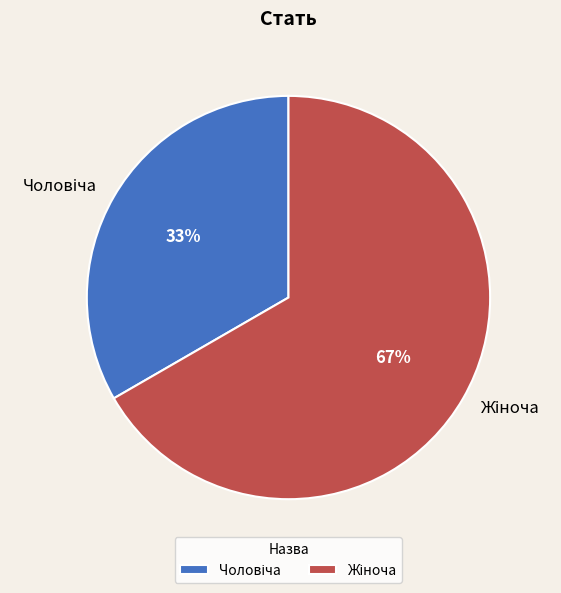

To the nearest percent, what is the average slice percentage?

50%